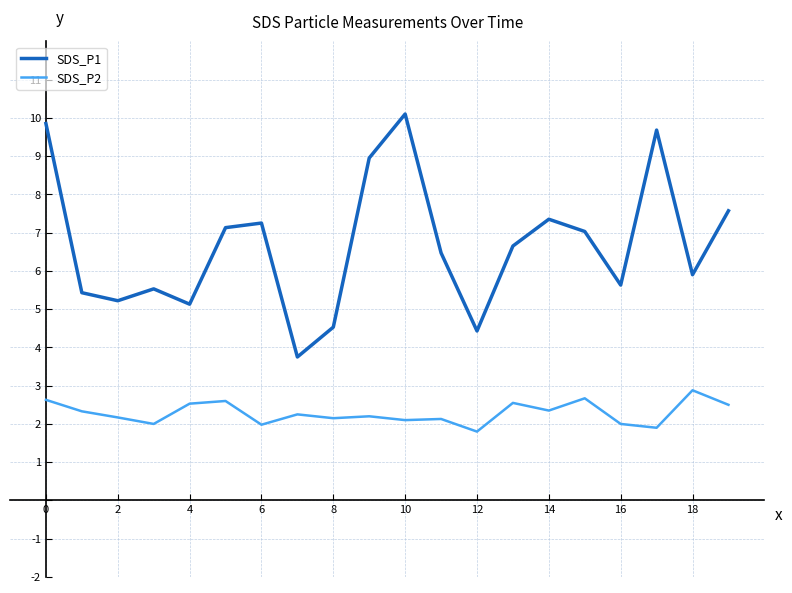

What is the smallest value displayed?

1.8